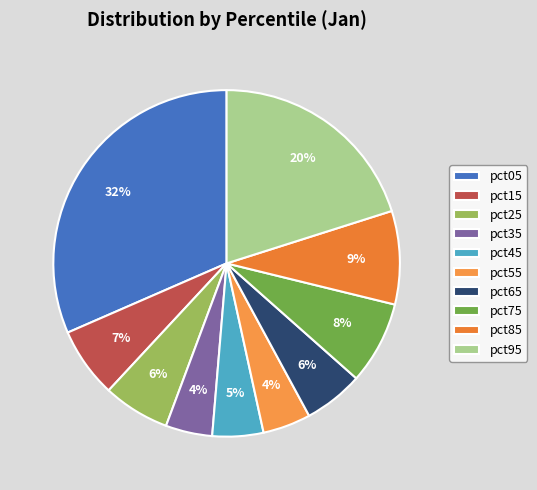

Does pct45 account for over 50% of the chart?

No